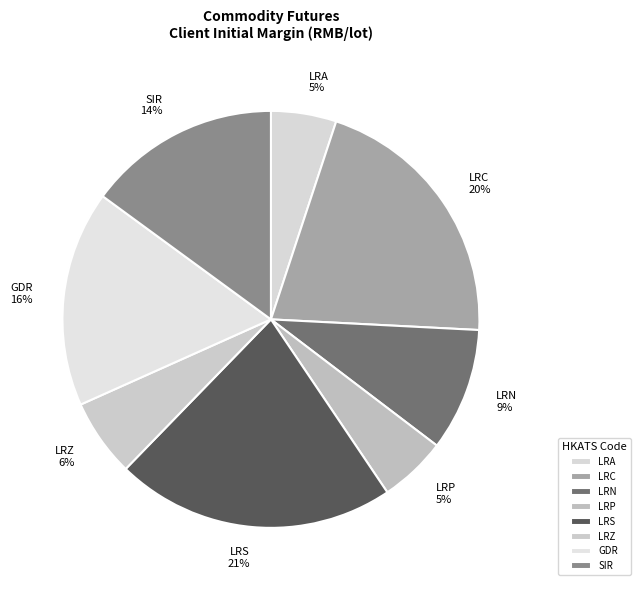

How many segments does this pie chart have?

8